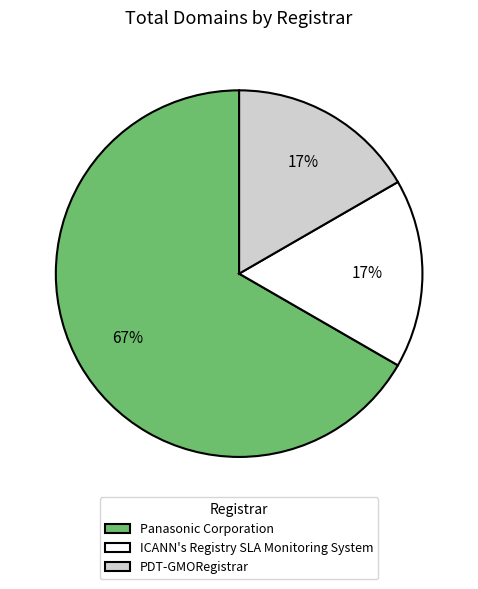

What percentage is the ICANN's Registry SLA Monitoring System slice, to the nearest percent?

17%